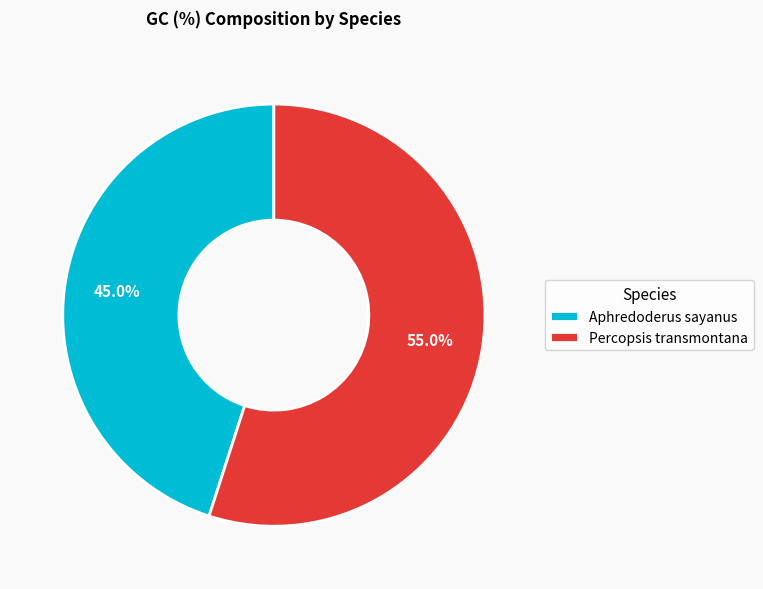

How many slices are in this pie chart?

2